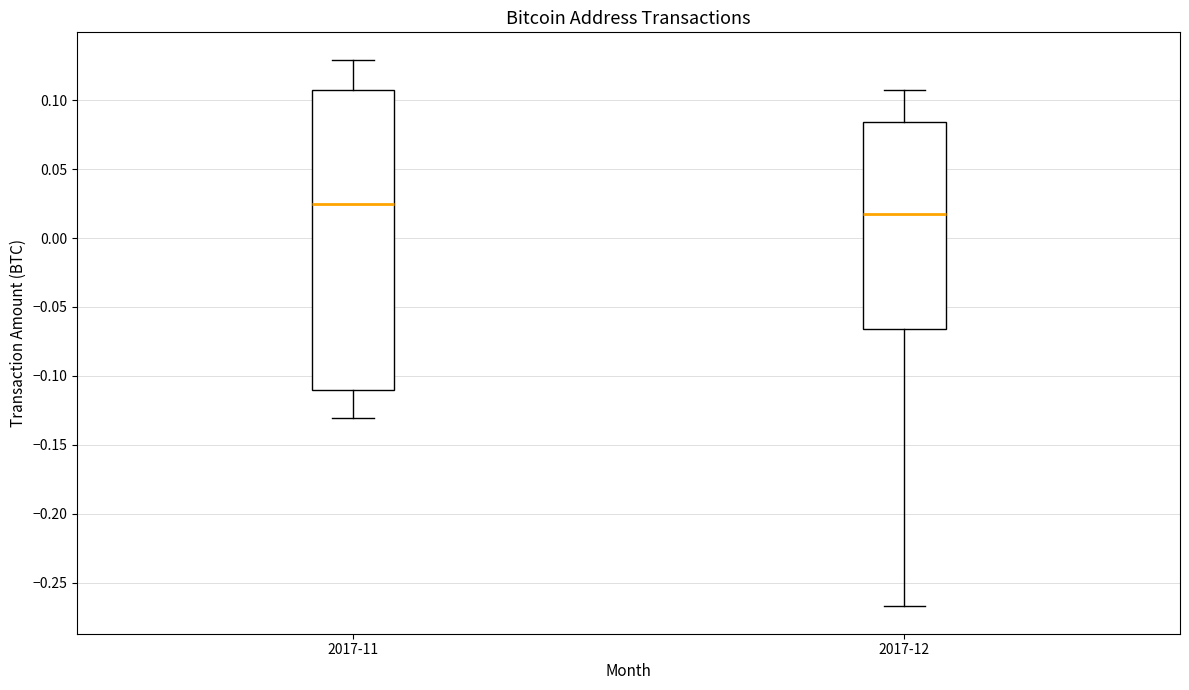

Where does the upper whisker of the box for 2017-12 end on the y-axis? The values are not printed on the chart, so give them approximately, as read against the axis.

0.105